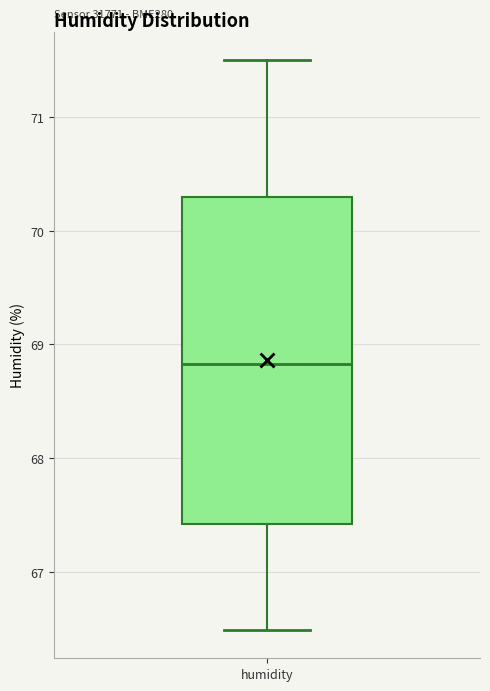

Transcribe this box plot: give where the median line is, the range the box spans, and where the two whiskers end, as read against the y-axis. The values are not printed on the chart, so give them approximately, as read against the axis.

median 68.8, box 67.4 to 70.3, whiskers 66.5 to 71.5